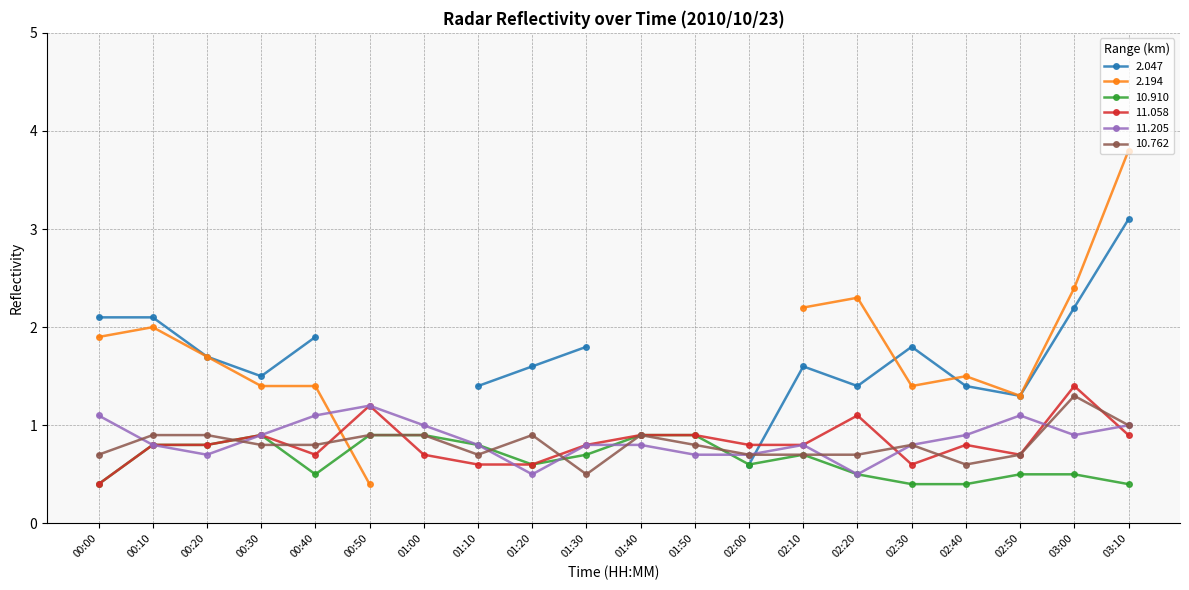

In 11.058, how many points are higher than both neighbors (excluding endpoints)?

5